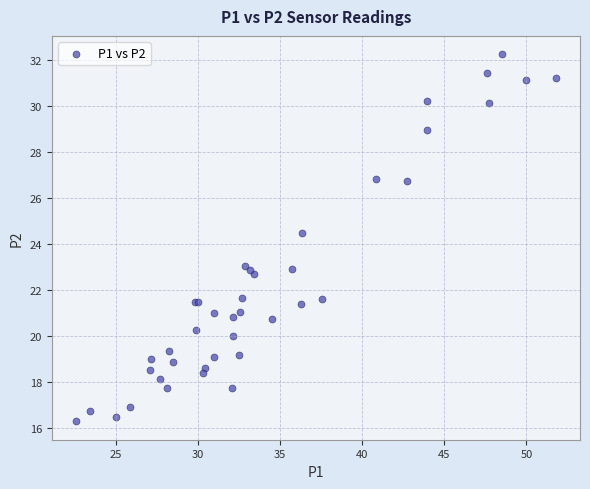

What Y value in the scatter plot is closest to 24?

24.5